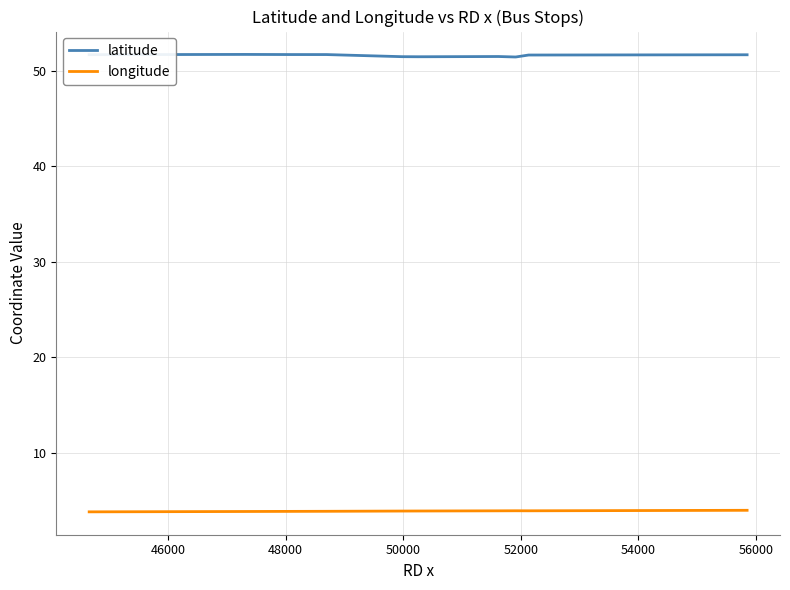

Rank the series by their average value, from highest to lowest.

latitude, longitude